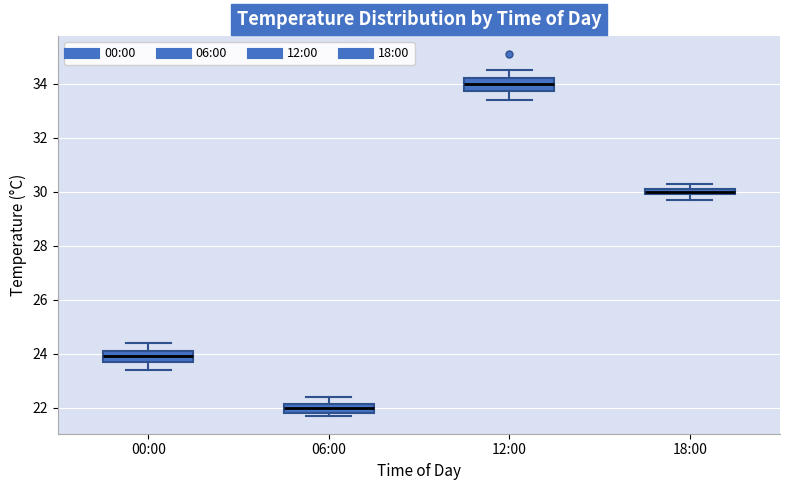

Which box's median line is the lowest?

06:00